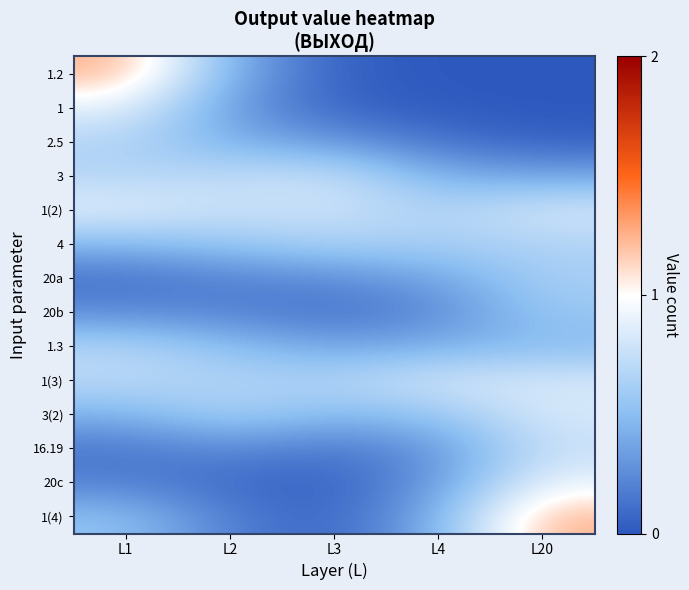

Rank the series by their maximum value, from highest to lowest.

1(4), 1.2, 20c, 1, 1(2), 3(2), 1(3), 3, 16.19, 1.3, 2.5, 4, 20a, 20b